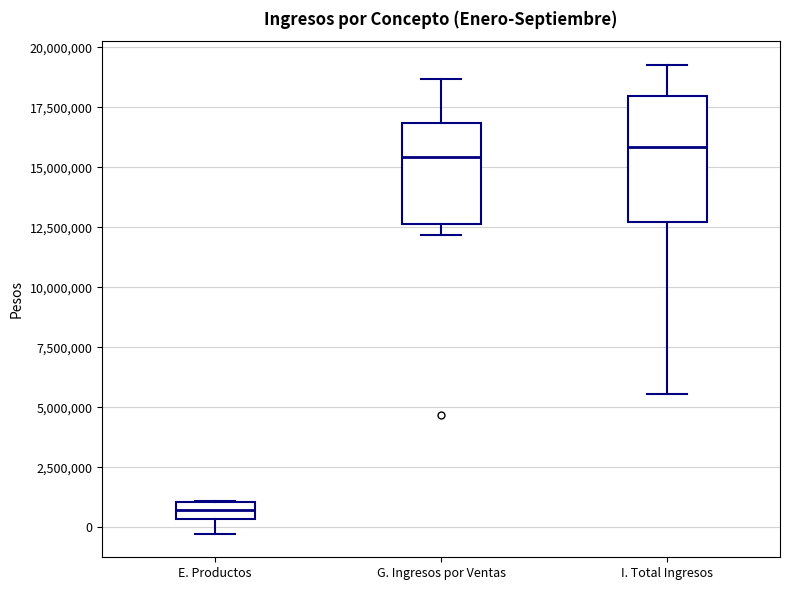

Which box is the tallest, from its lower edge to its upper edge?

I. Total Ingresos